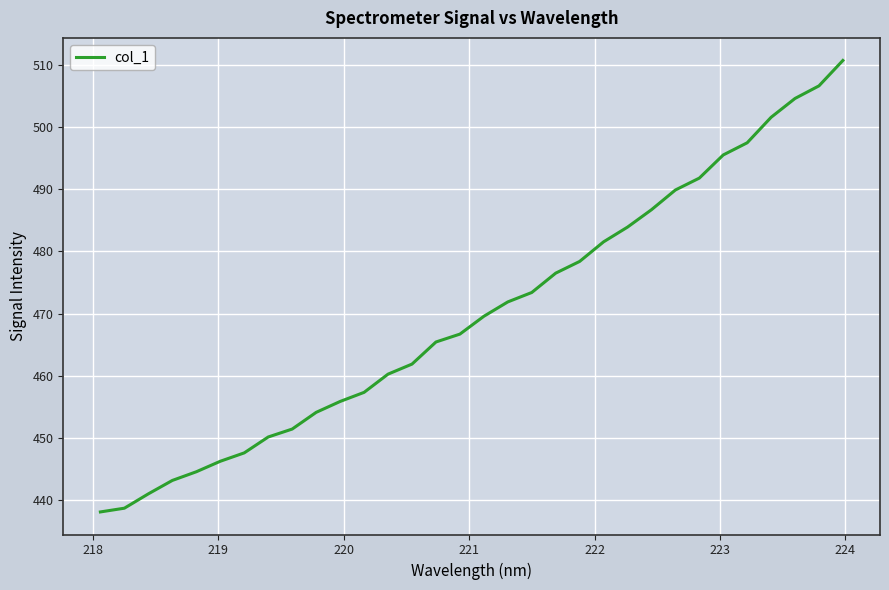

What is the maximum value shown in the chart?

510.7